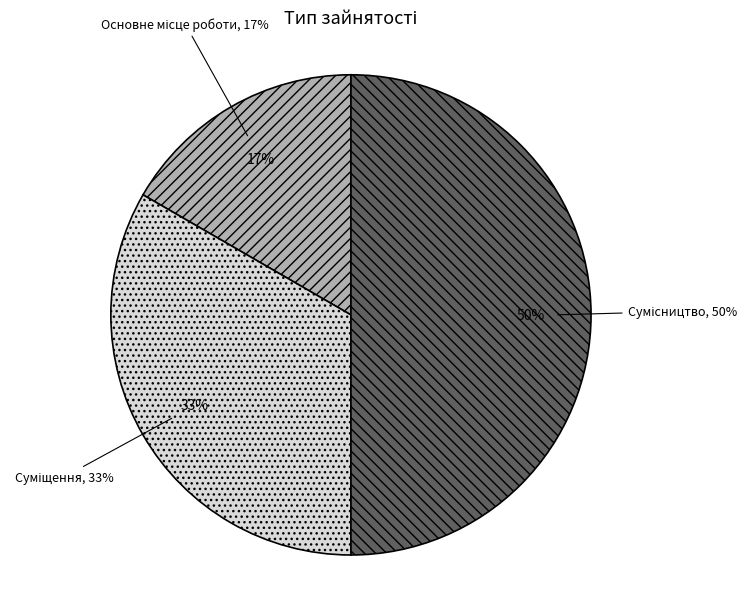

Do Сумісництво and Суміщення together represent more than half of the pie?

Yes